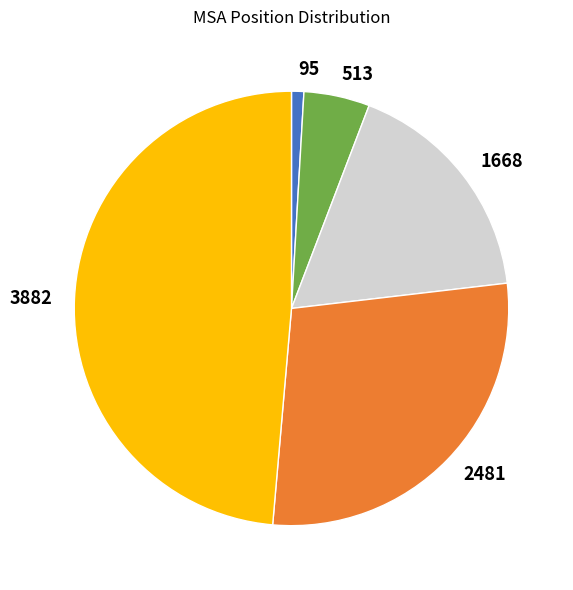

Does 2481 represent more than half of the total?

No